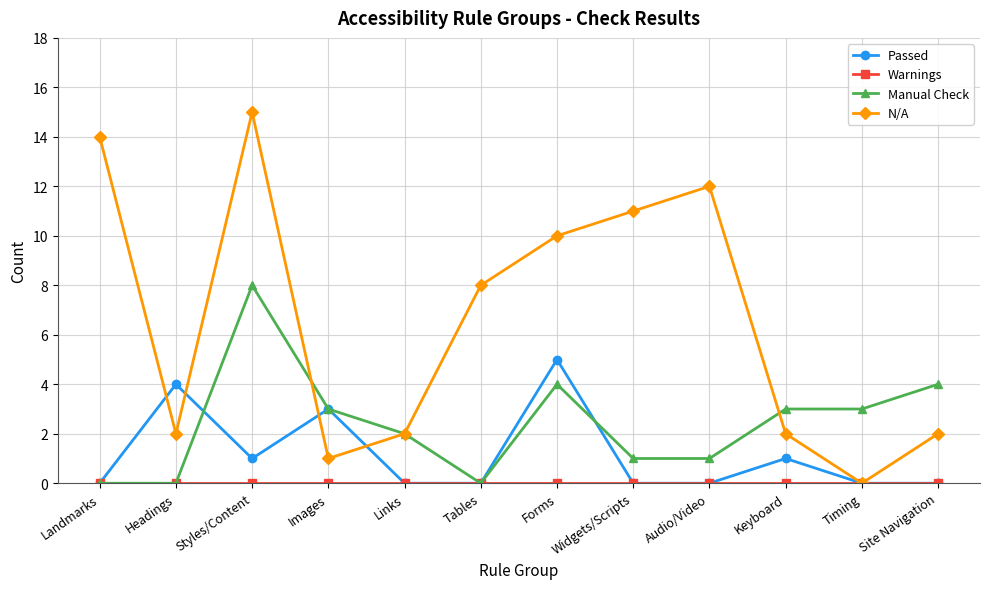

Between Tables and Timing, which series saw the biggest shift?

N/A